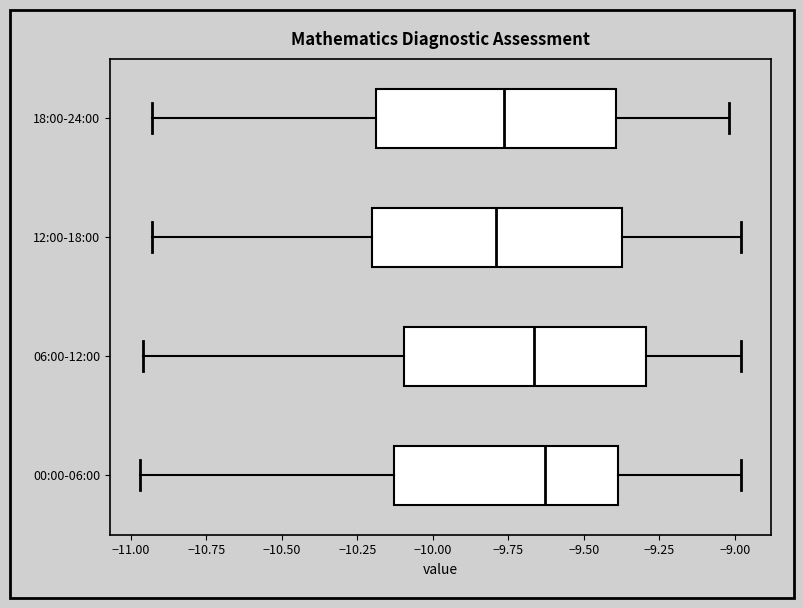

Reading bottom to top, read every box against the x-axis: the position of its median line, the range the box covers, and the ends of its whiskers. The values are not printed on the chart, so give them approximately, as read against the axis.

00:00-06:00: median -9.65, box -10.15 to -9.40, whiskers -10.95 to -9.00
06:00-12:00: median -9.65, box -10.10 to -9.30, whiskers -10.95 to -9.00
12:00-18:00: median -9.80, box -10.20 to -9.35, whiskers -10.95 to -9.00
18:00-24:00: median -9.75, box -10.20 to -9.40, whiskers -10.95 to -9.00